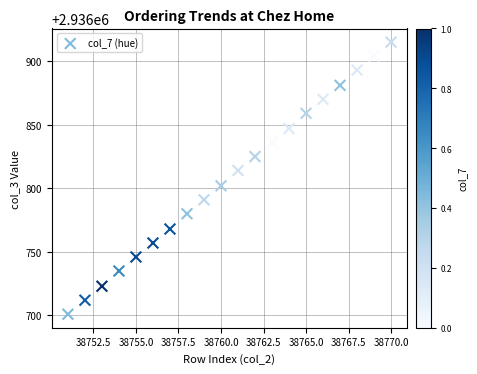

What is the range of Y values (max minus min)?

214